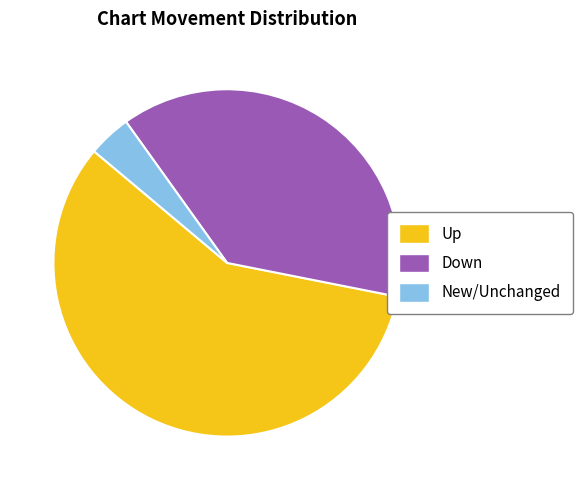

Is the sum of Down and New/Unchanged greater than half?

No